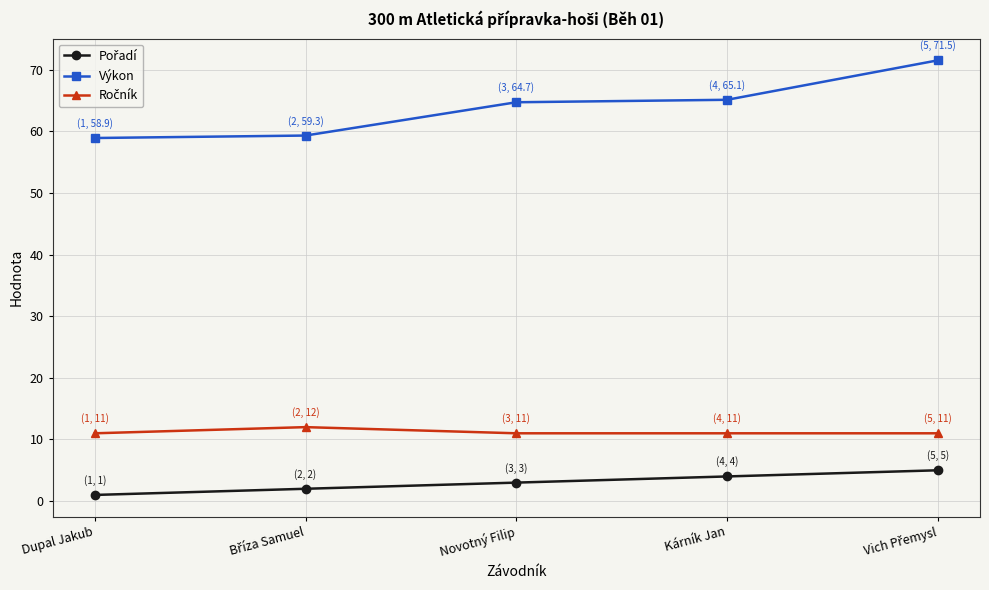

True or false: Výkon has more than 1 interior local peaks.

False